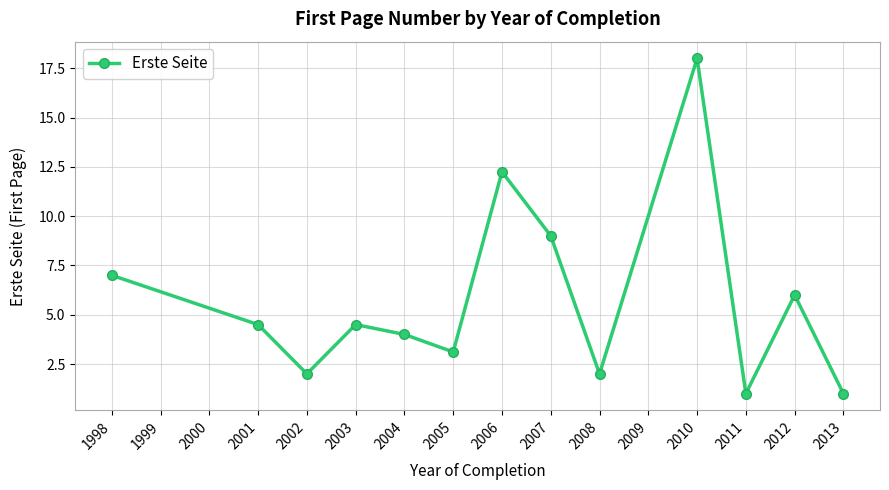

How many interior local peaks (higher than both neighbors) does the data have?

4